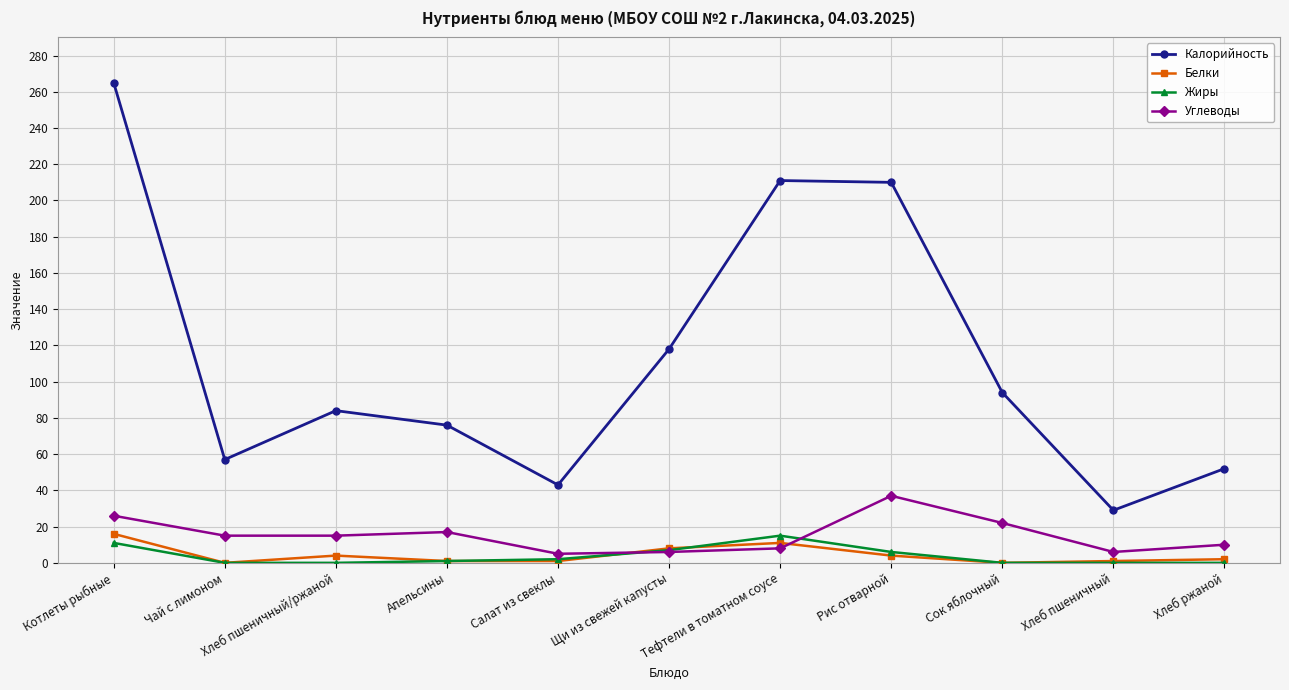

How many categories are shown in the chart?

11